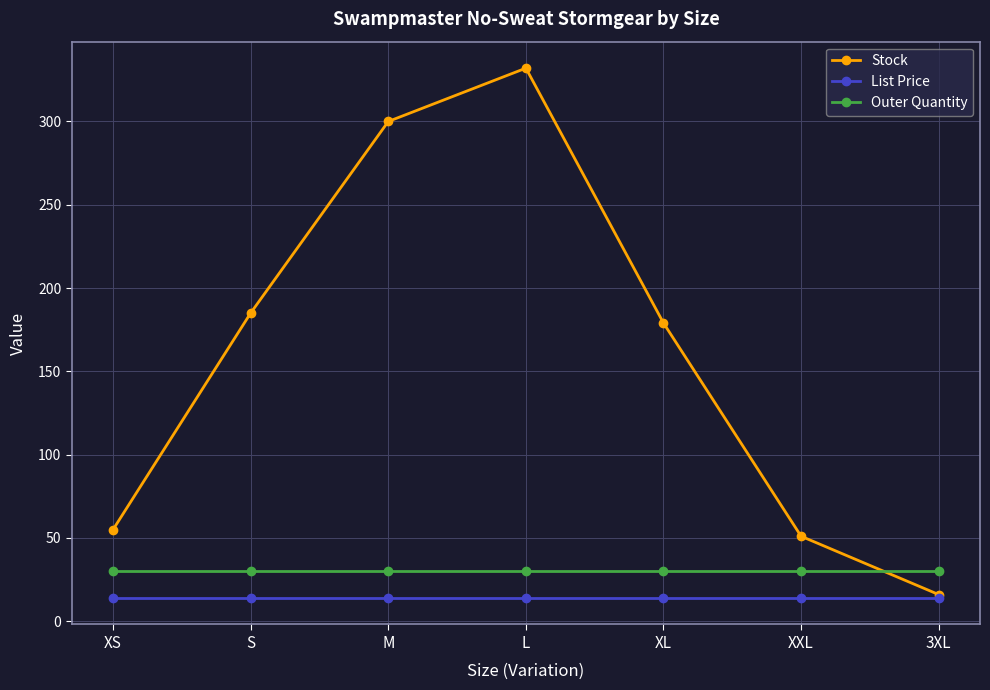

What is the approximate value of Stock at S?

185.0